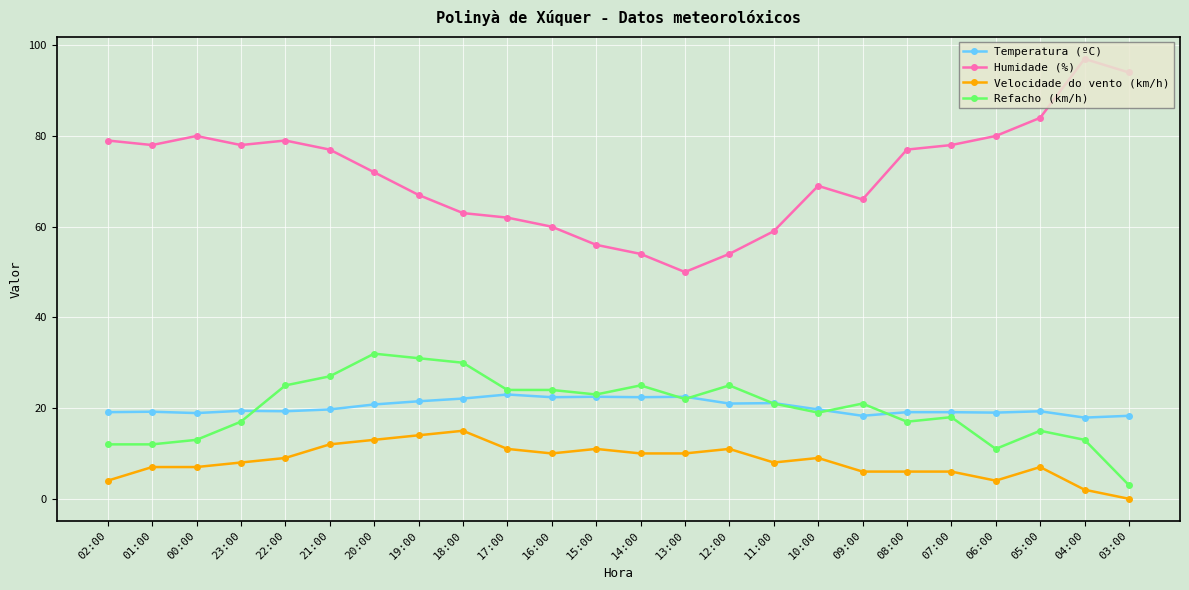

Is it true that Temperatura (ºC) equals 18.3 at 09:00?

True